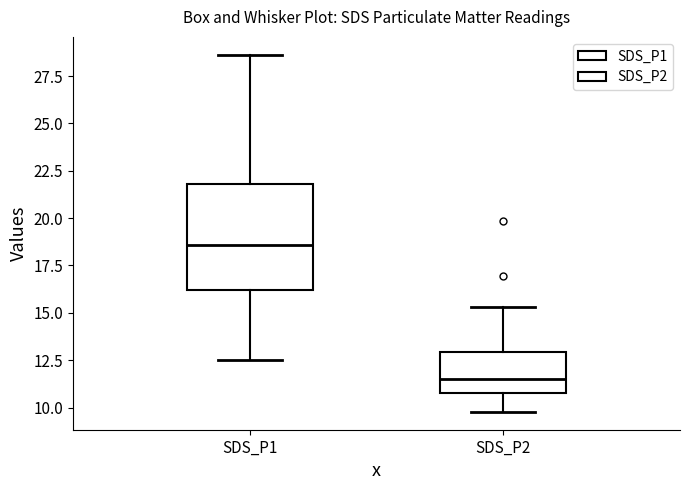

Which box is the tallest, from its lower edge to its upper edge?

SDS_P1